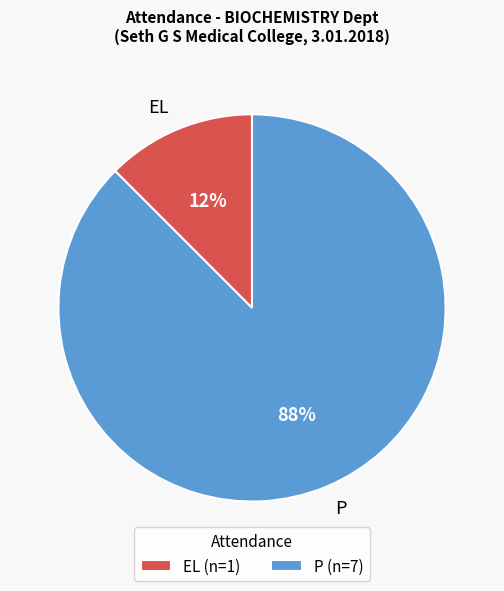

The EL slice represents 1% of the pie. True or false?

False